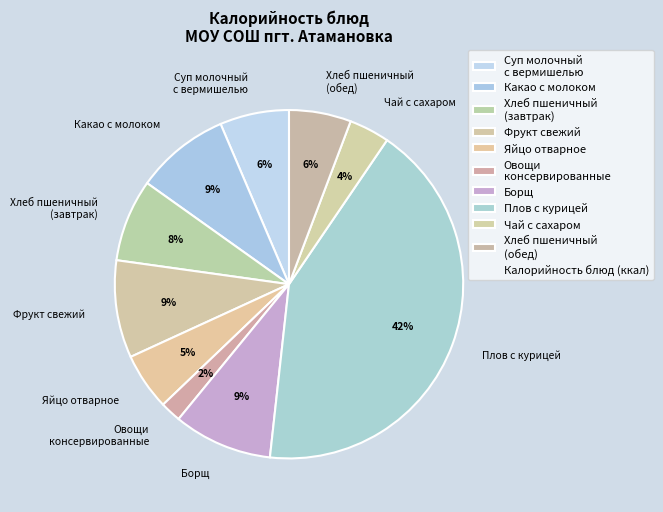

True or false: Плов с курицей accounts for 54% of the total.

False